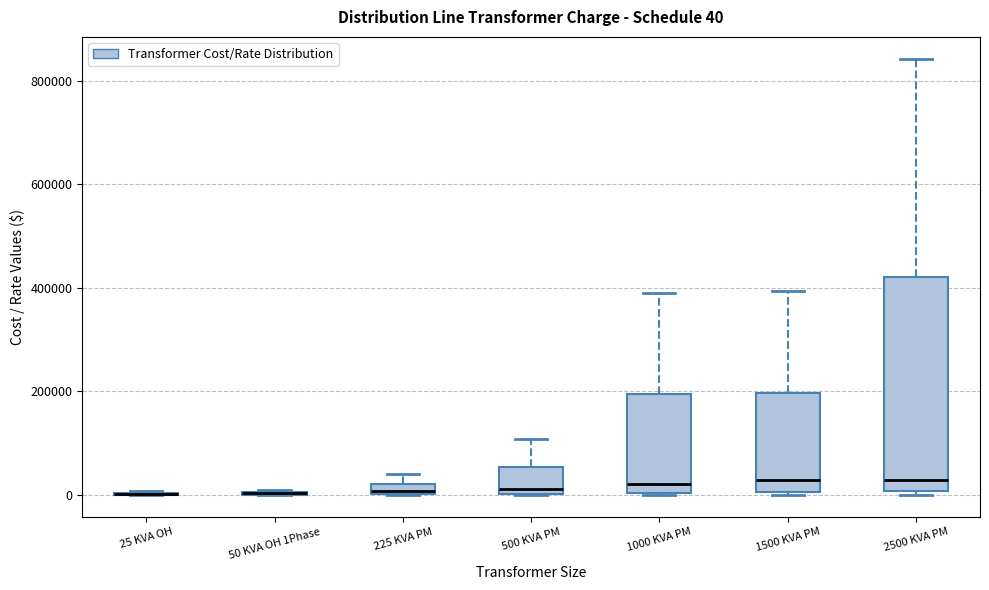

Comparing the boxes themselves (not the whiskers), which one is the tallest?

2500 KVA PM